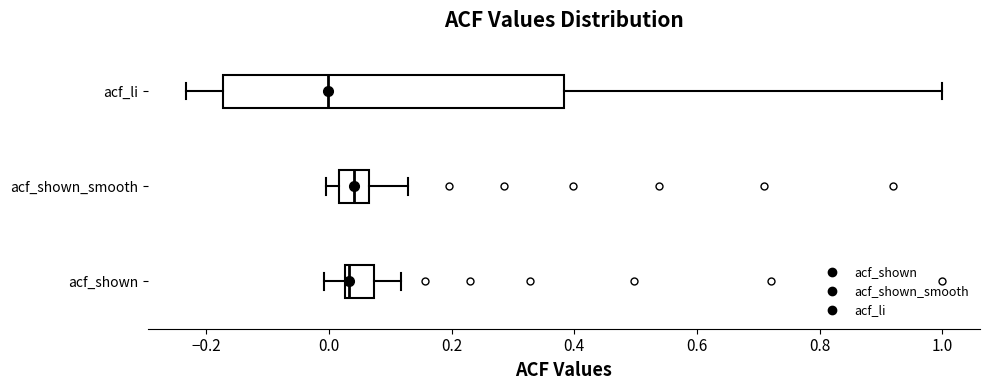

Reading bottom to top, transcribe this box plot: for each box, give where its median line is, the range the box spans, and where its two whiskers end, as read against the x-axis. The values are not printed on the chart, so give them approximately, as read against the axis.

acf_shown: median 0.04, box 0.02 to 0.08, whiskers 0.00 to 0.12
acf_shown_smooth: median 0.04, box 0.02 to 0.06, whiskers 0.00 to 0.12
acf_li: median 0.00, box -0.18 to 0.38, whiskers -0.24 to 1.00